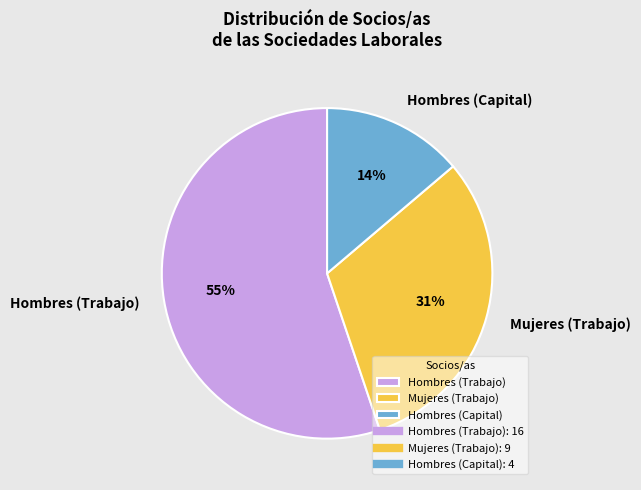

The Hombres (Capital) slice represents 14% of the pie. True or false?

True